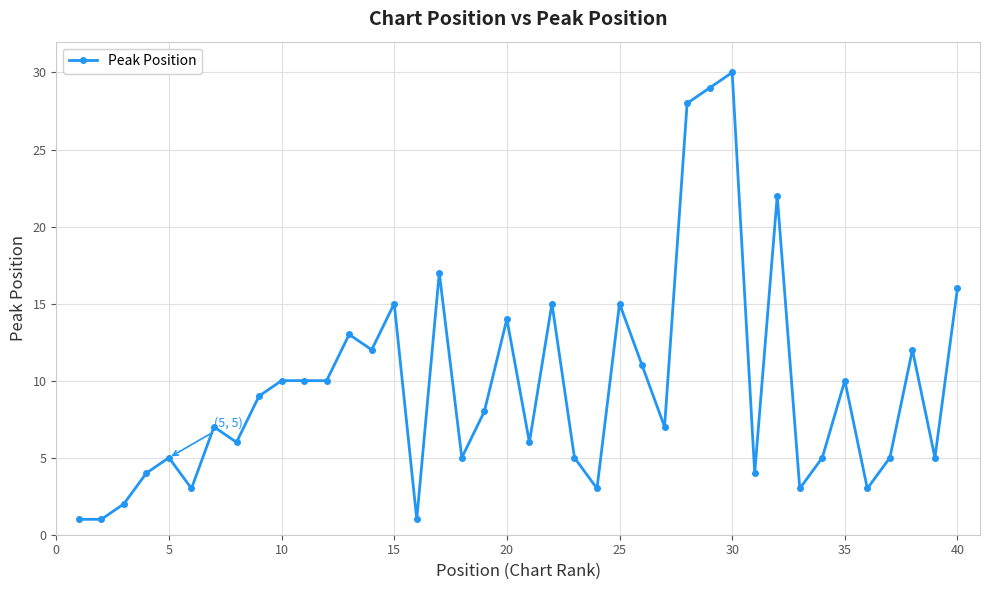

True or false: the data has more than 2 interior local peaks.

True